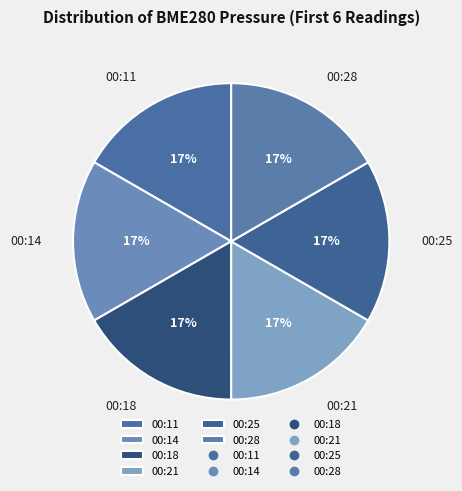

The 00:28 slice represents 28% of the pie. True or false?

False